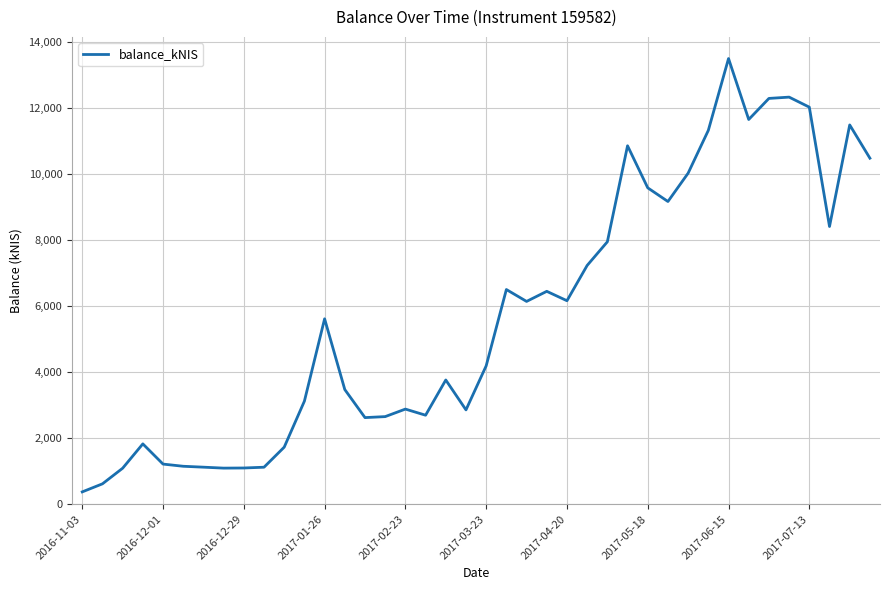

How many values exceed 5617?

20